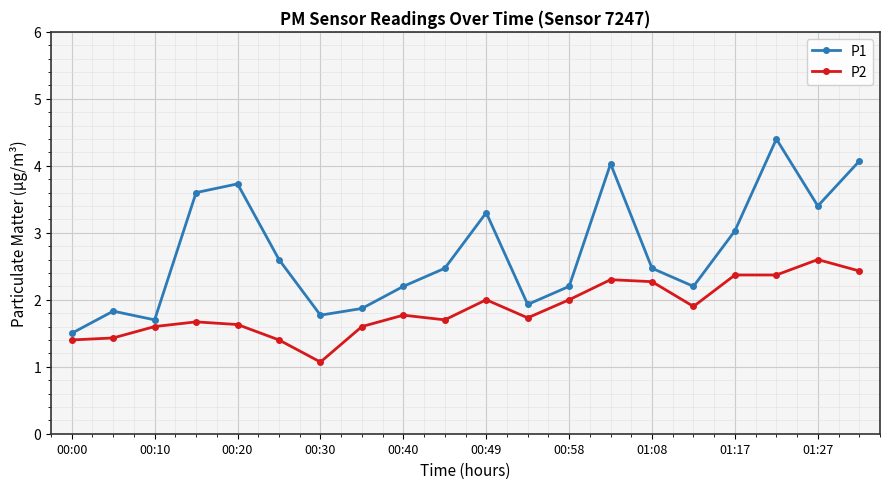

At how many categories does at least one series exceed 3?

8